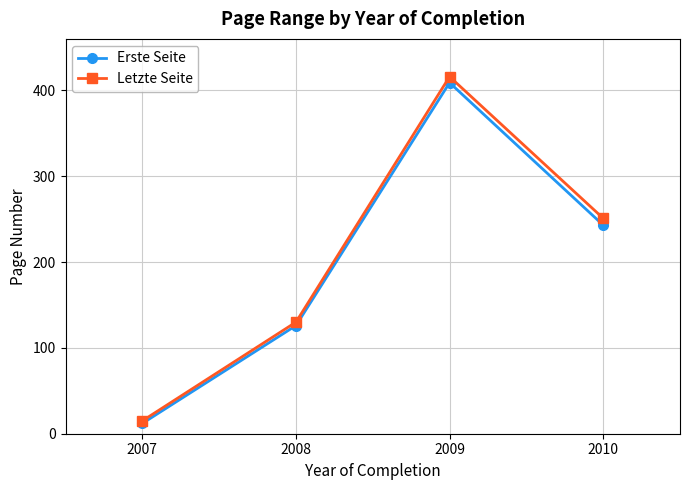

What is the value of the Erste Seite point at the 2nd from the left?

126